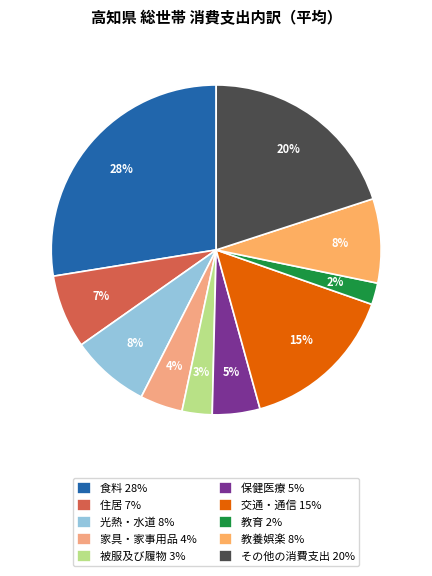

Approximately how many times larger is the value at 保健医療 compared to 光熱・水道?

0.6